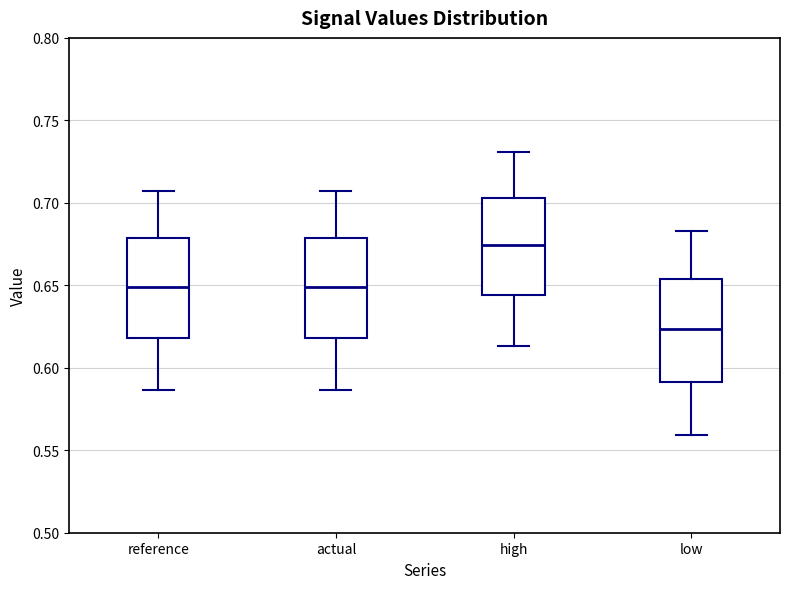

Which box has the lowest median line?

low